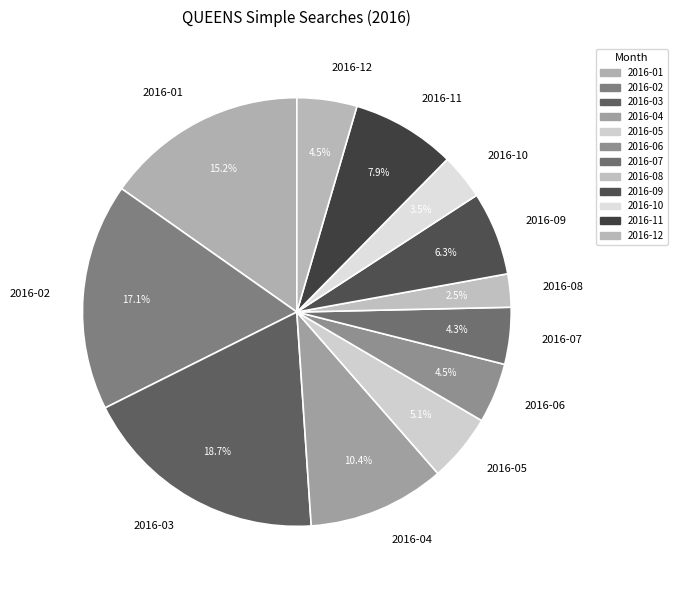

What portion of the pie excludes 2016-09?

93.7%